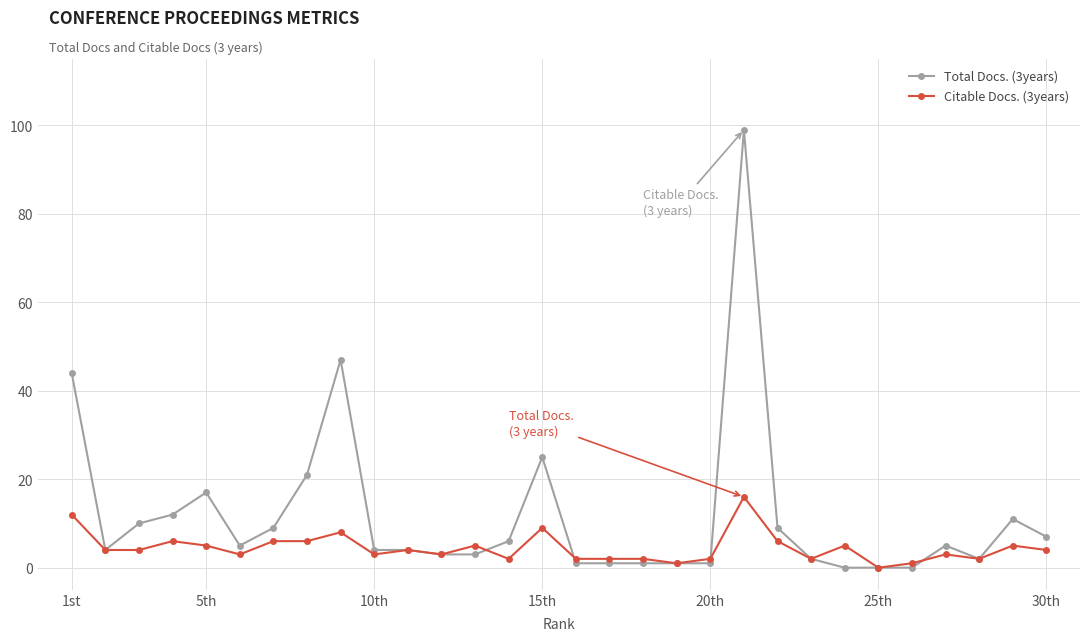

Which series has the largest total across all categories?

Total Docs. (3years)